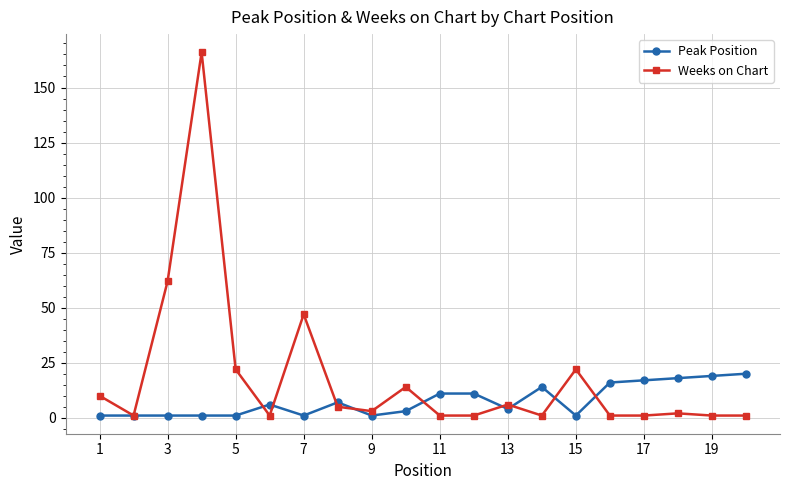

What is the highest value of the Weeks on Chart series?

166